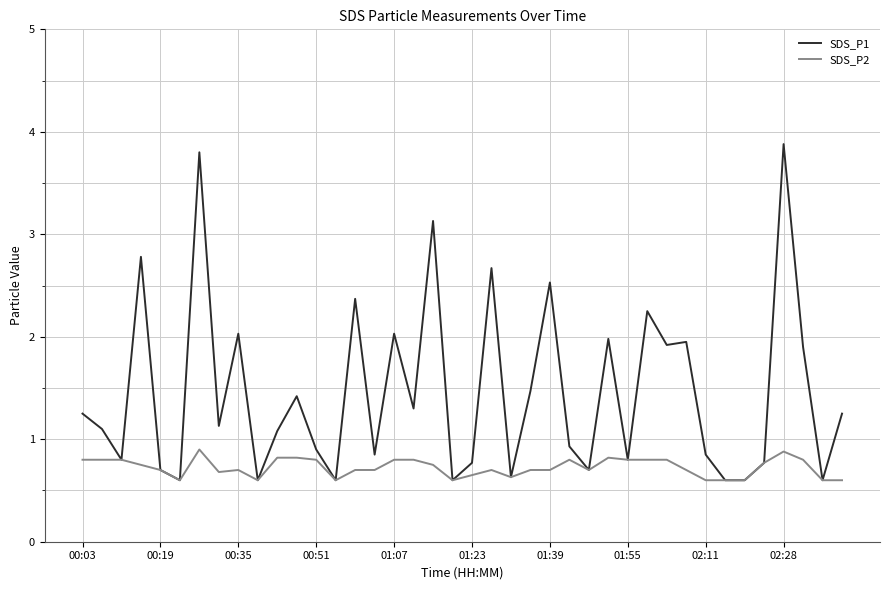

List the series in order of their overall mean, lowest first.

SDS_P2, SDS_P1